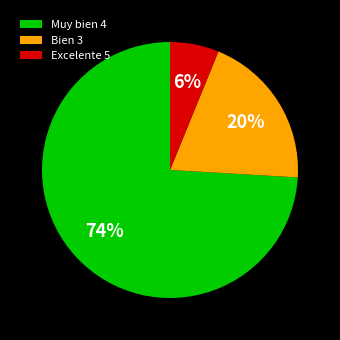

Is it true that Muy bien 4 is 74% of the pie?

True